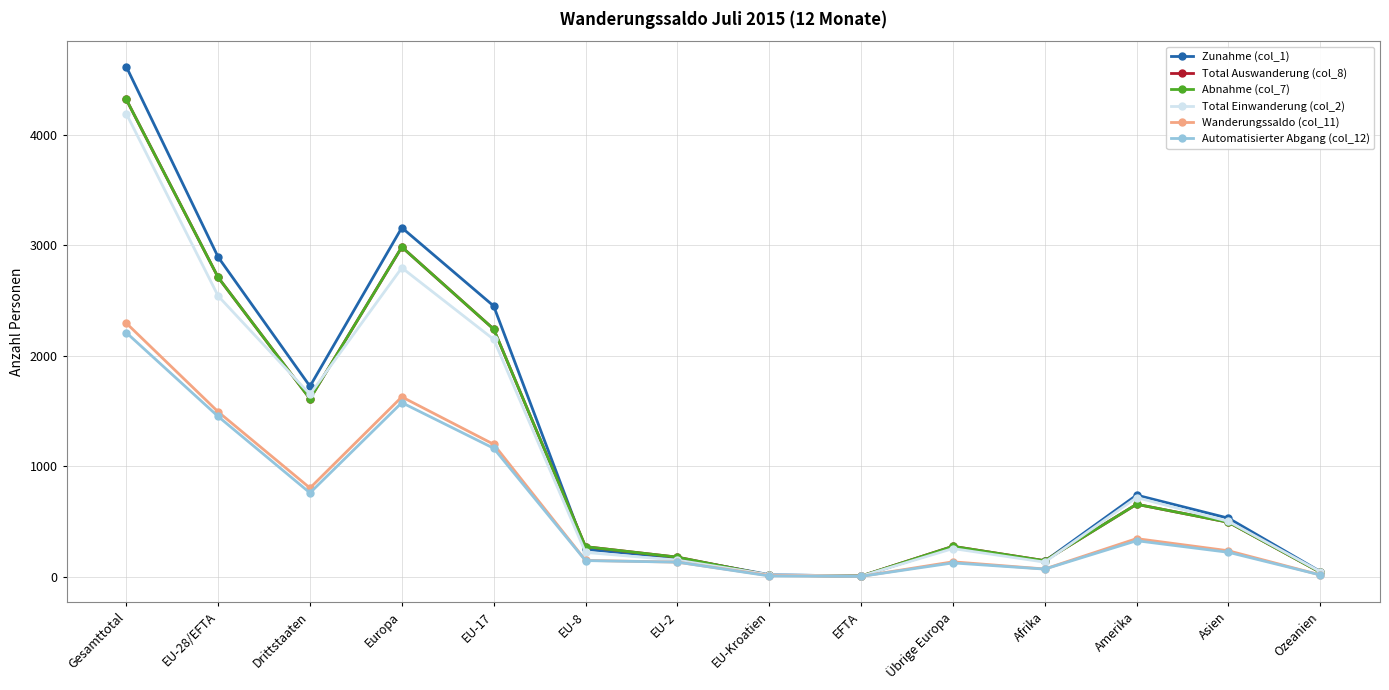

What is the difference between the highest and lowest values at EU-28/EFTA?

1443